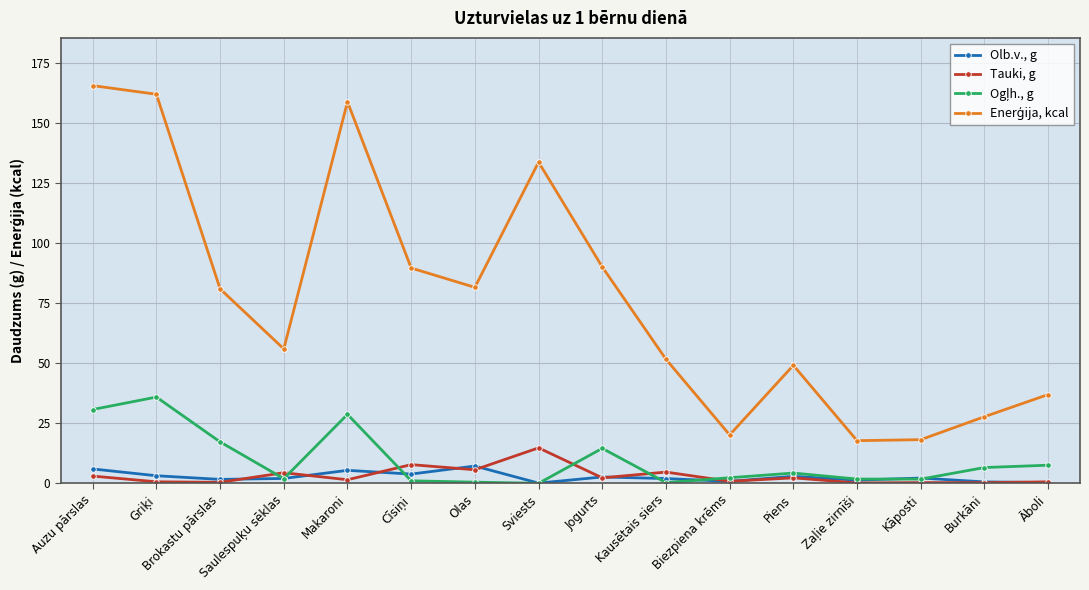

Is it true that Olb.v., g equals 6.0 at Auzu pārslas?

True